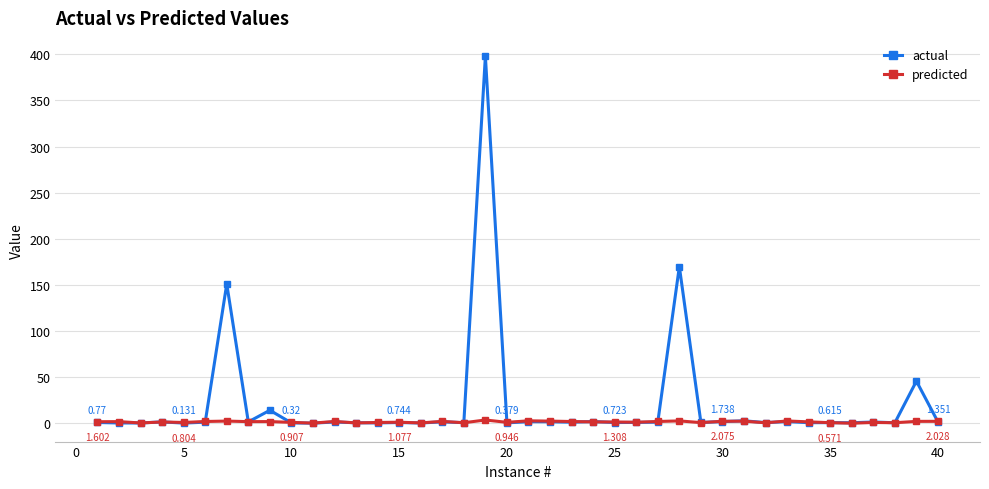

What is the sum of all predicted values?

55.6